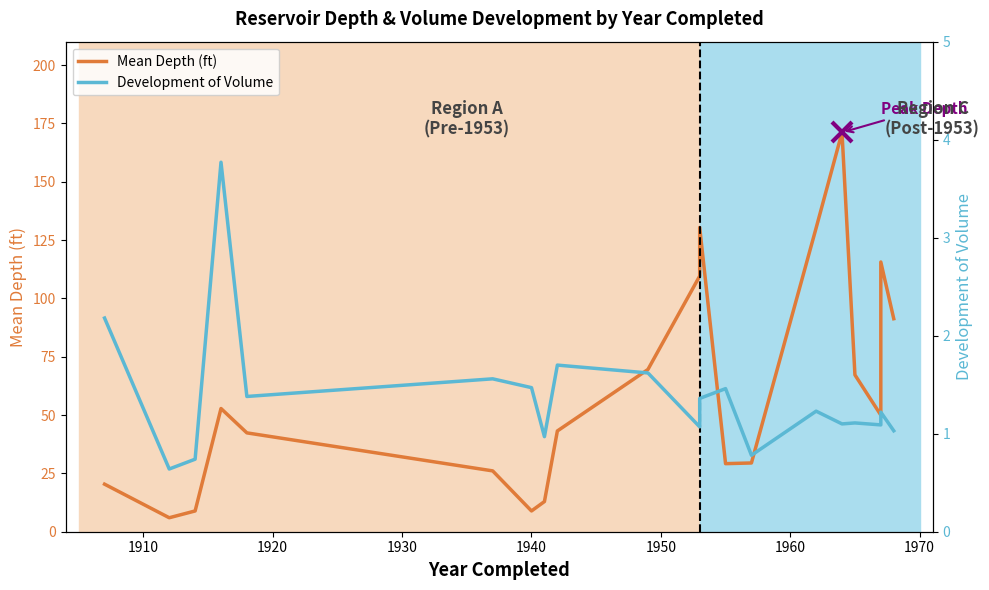

How many series are shown in this chart?

2